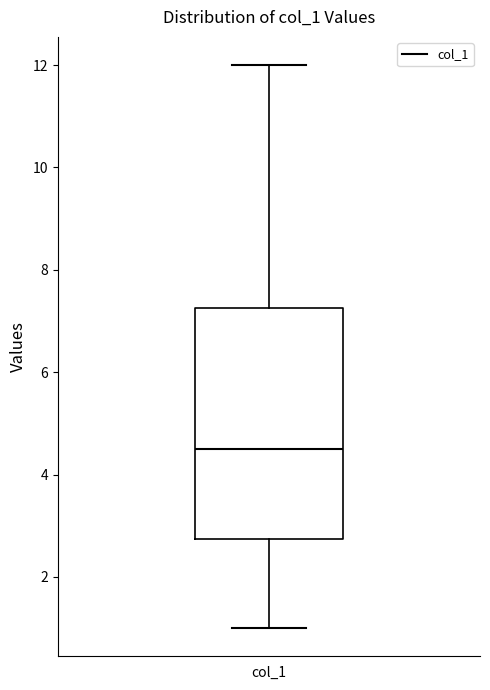

Where does the upper whisker of the box for col_1 end on the y-axis? The values are not printed on the chart, so give them approximately, as read against the axis.

12.0